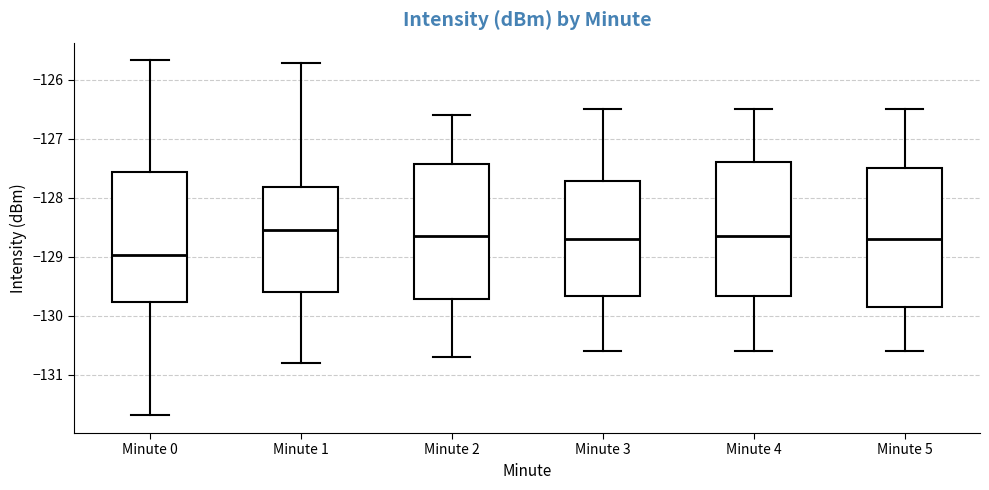

Which box's median line is the lowest?

Minute 0